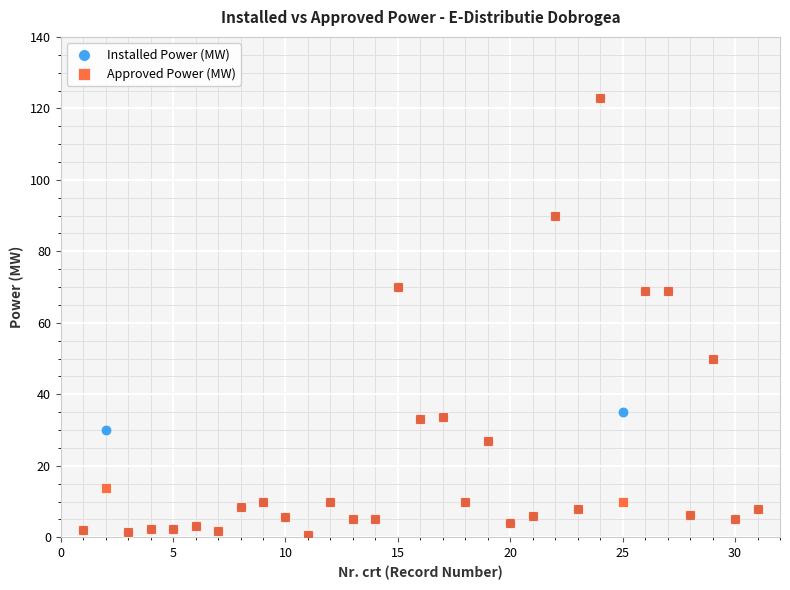

What are all the series names shown in the legend?

Installed Power (MW), Approved Power (MW)